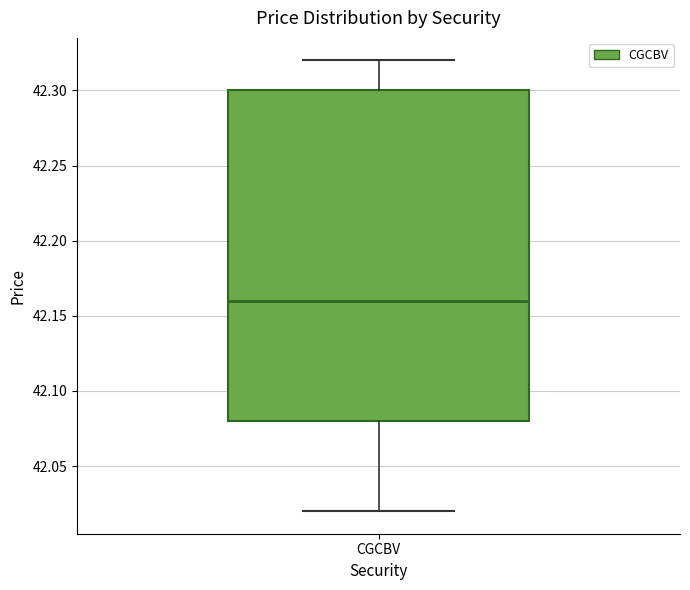

Transcribe this box plot: give where the median line is, the range the box spans, and where the two whiskers end, as read against the y-axis. The values are not printed on the chart, so give them approximately, as read against the axis.

median 42.16, box 42.08 to 42.30, whiskers 42.02 to 42.32